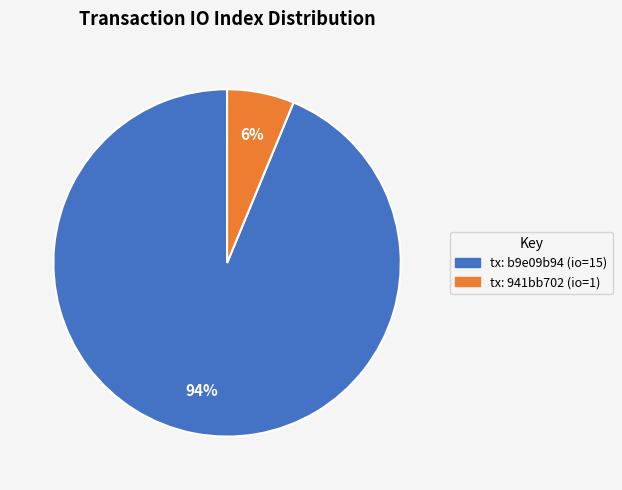

Do tx: 941bb702 (io=1) and tx: b9e09b94 (io=15) together represent more than half of the pie?

Yes